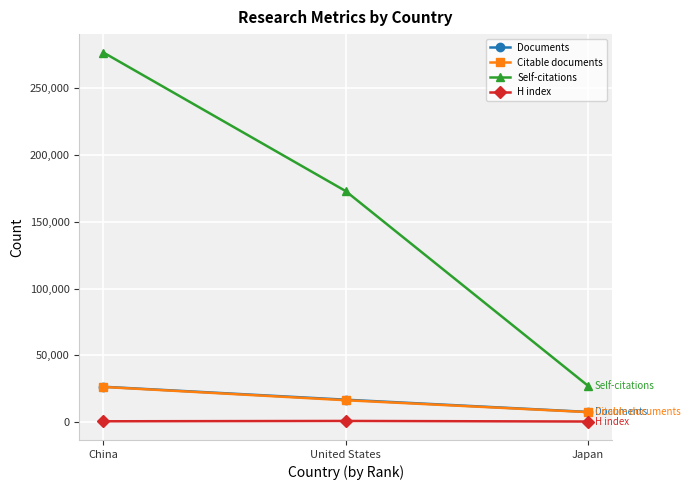

How many data points in Documents are less than 16749?

1